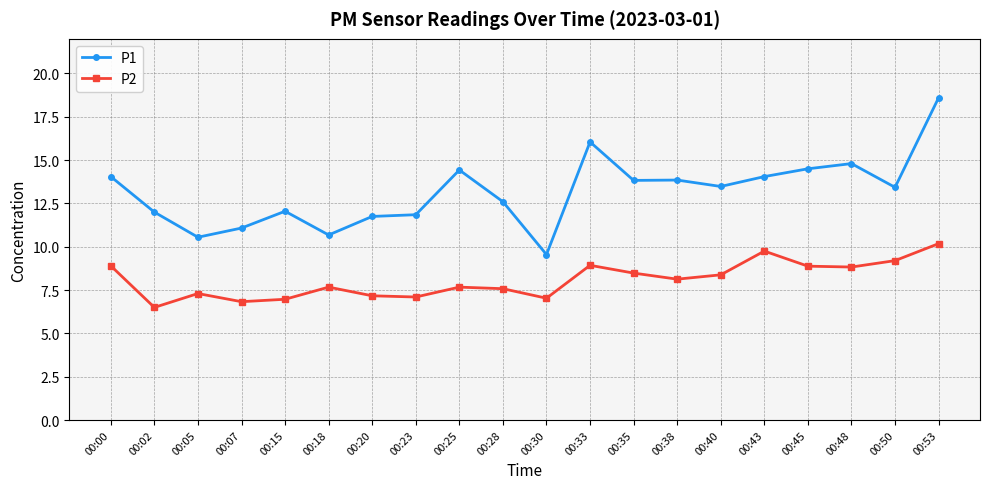

True or false: P1 and P2 cross at least once.

False